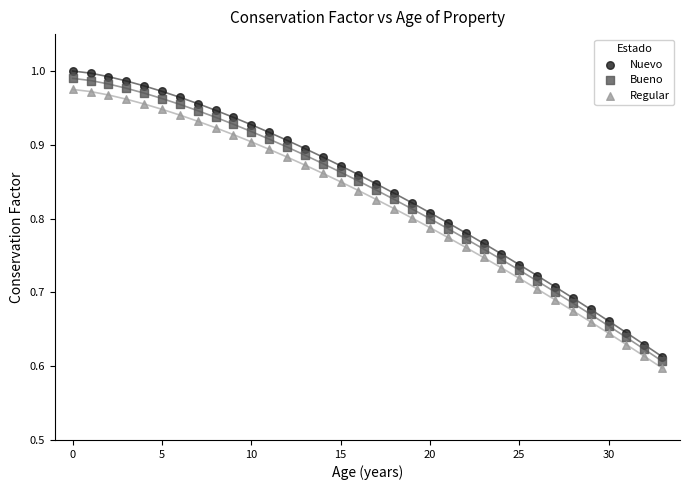

Which series contains the highest Y value?

Nuevo